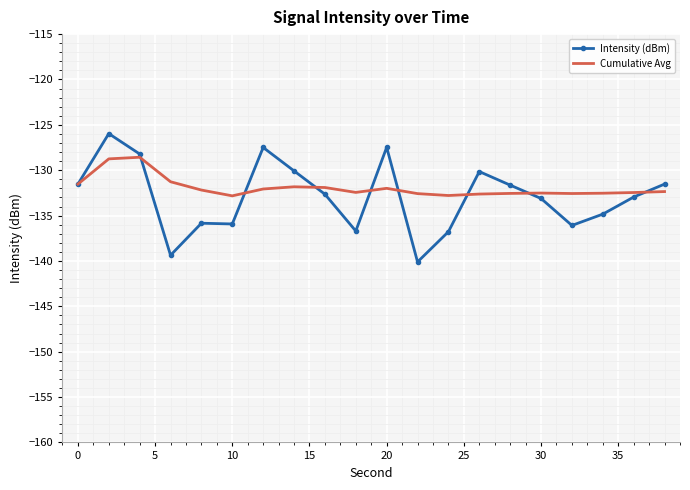

Rank the series by their maximum value, from lowest to highest.

Cumulative Avg, Intensity (dBm)